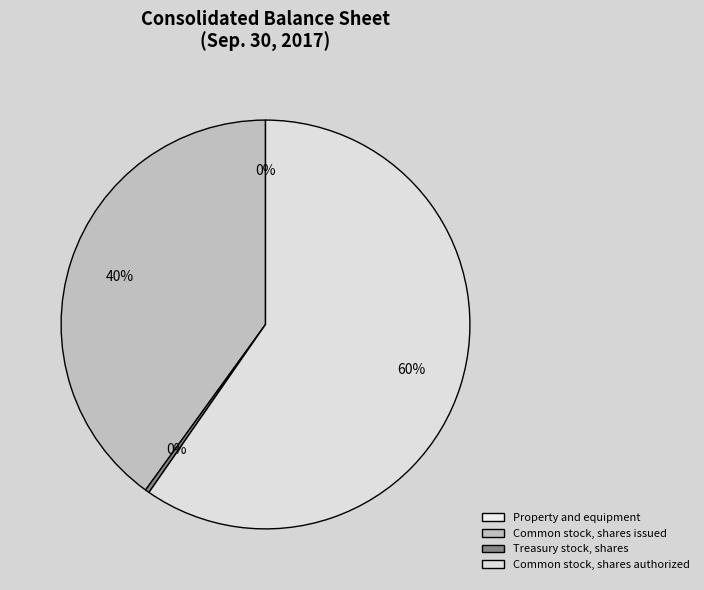

Which slice is the smallest?

Property and equipment